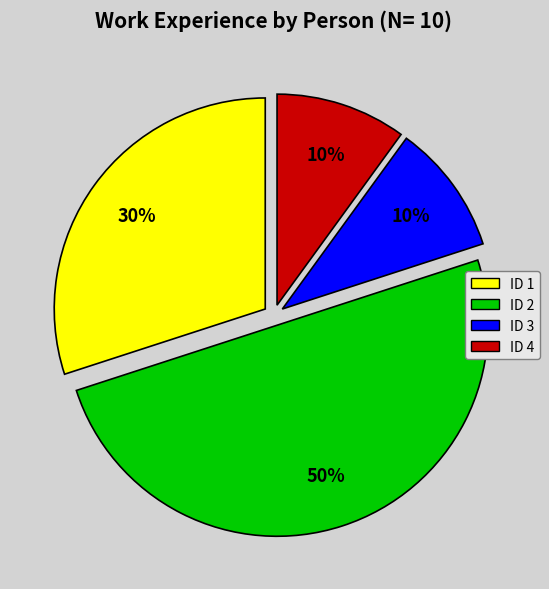

What is the largest slice in the pie chart?

ID 2